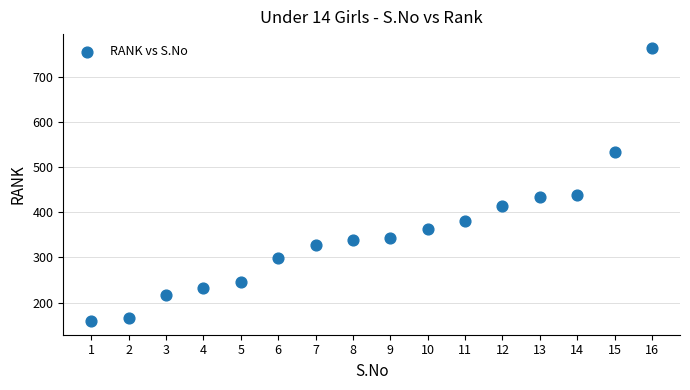

What is the range of Y values (max minus min)?

605